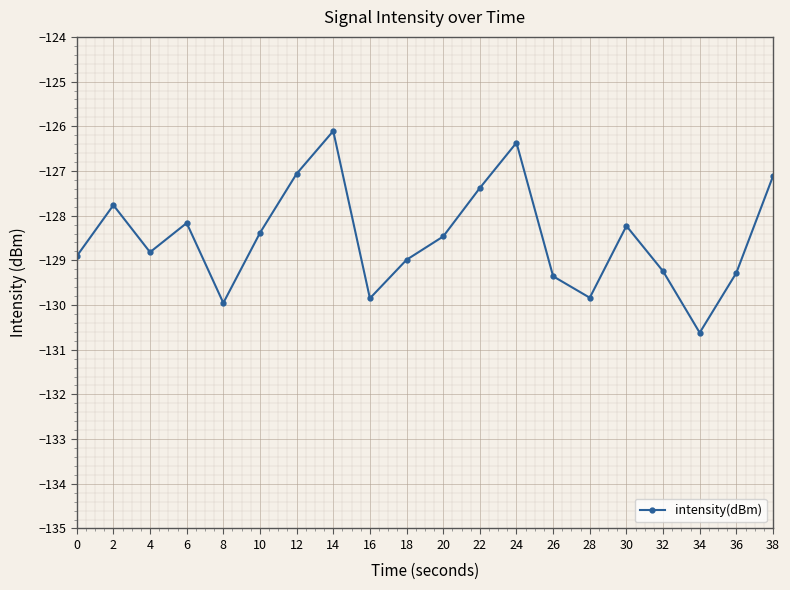

What value does the data have at 24?

-126.4